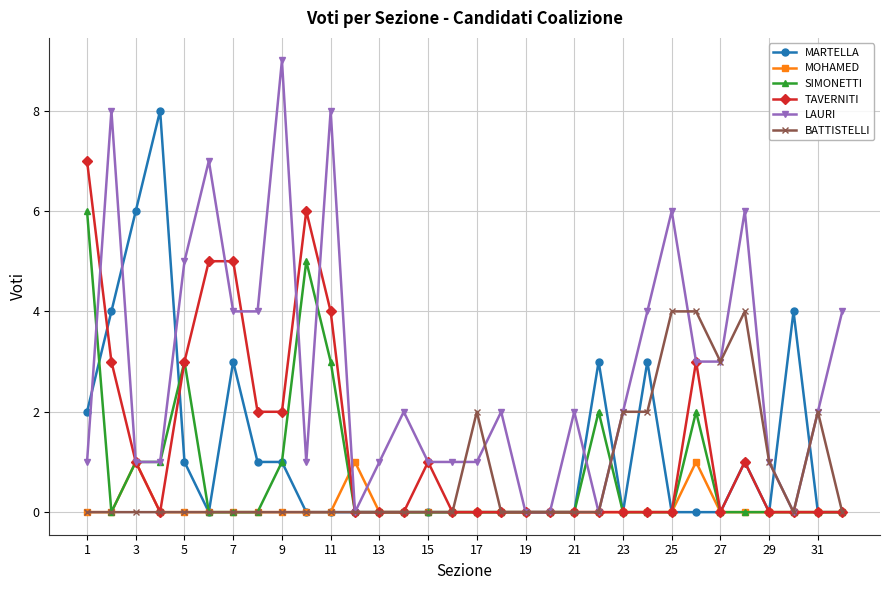

Which series has the widest spread of values?

LAURI